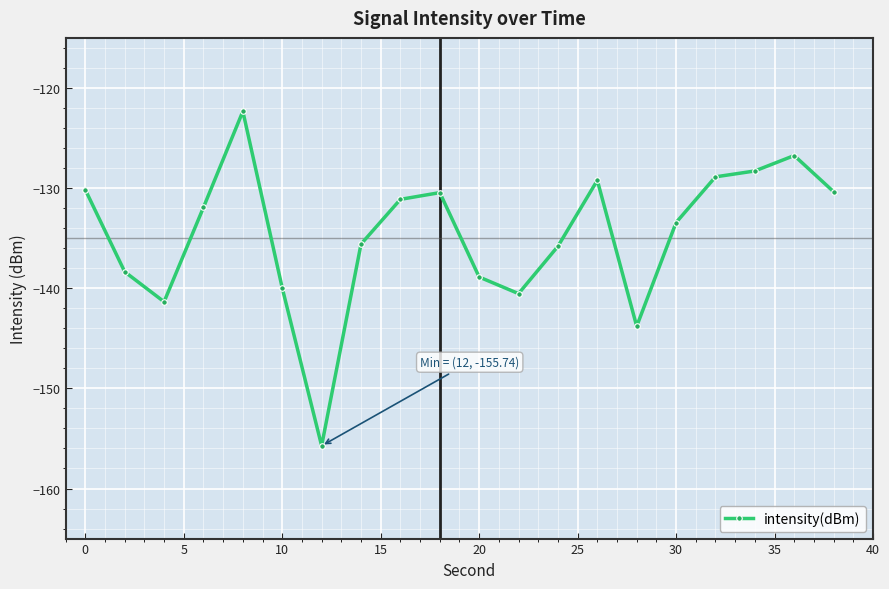

Is this an area chart (filled region under the line)?

No